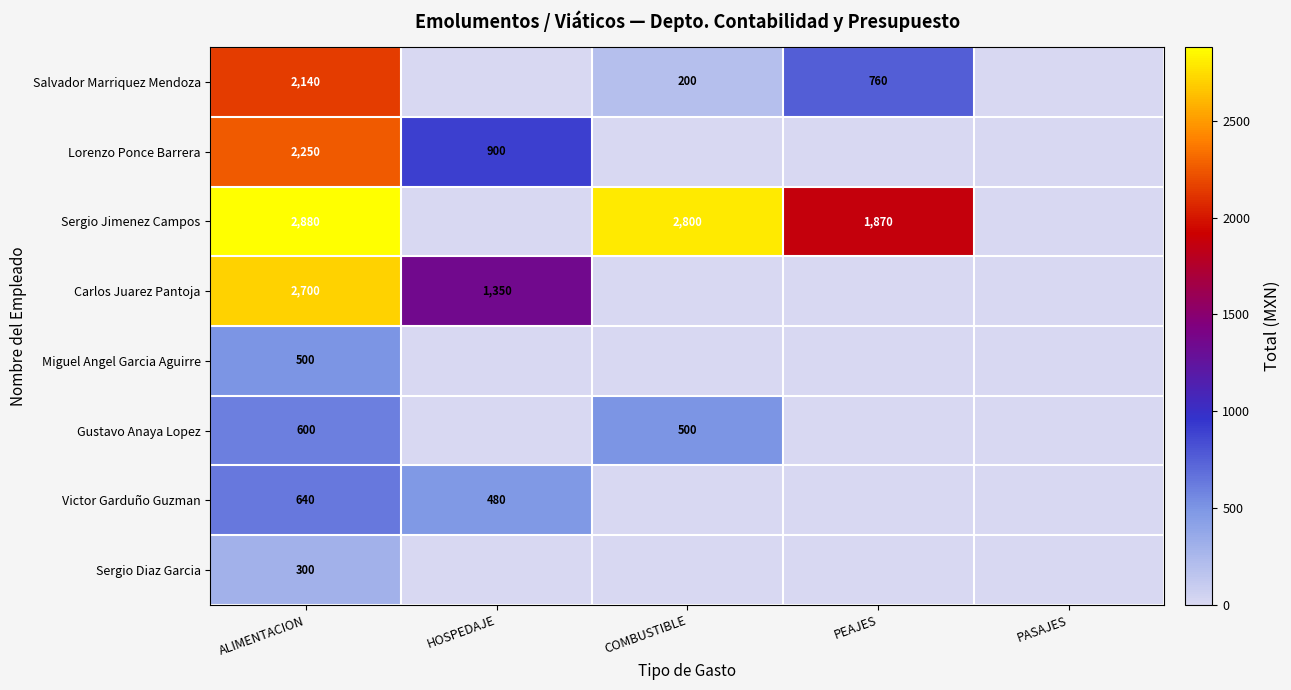

Is it true that Lorenzo Ponce Barrera equals 2250 at ALIMENTACION?

True